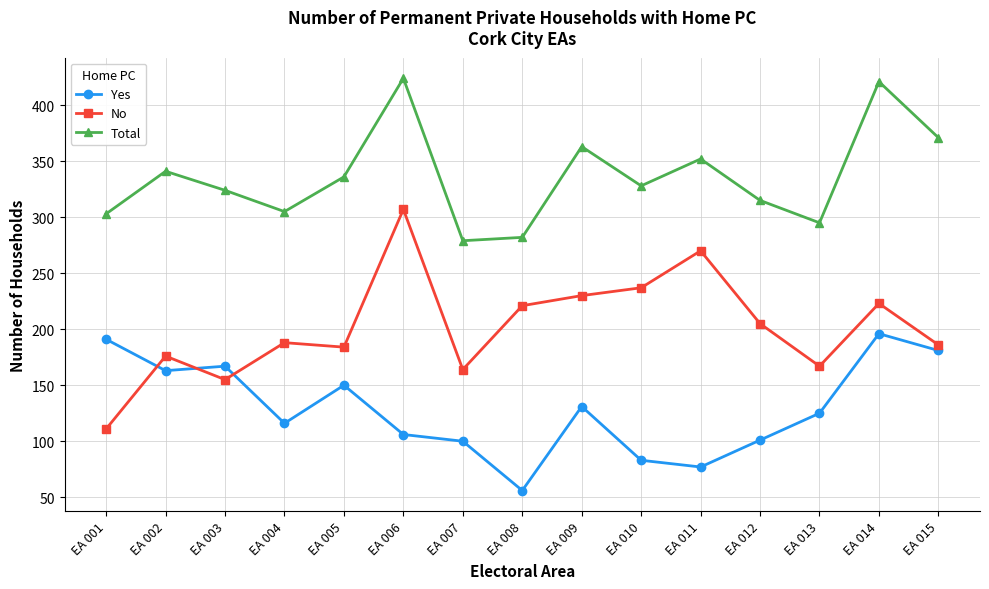

What are all the series names shown in the legend?

Yes, No, Total